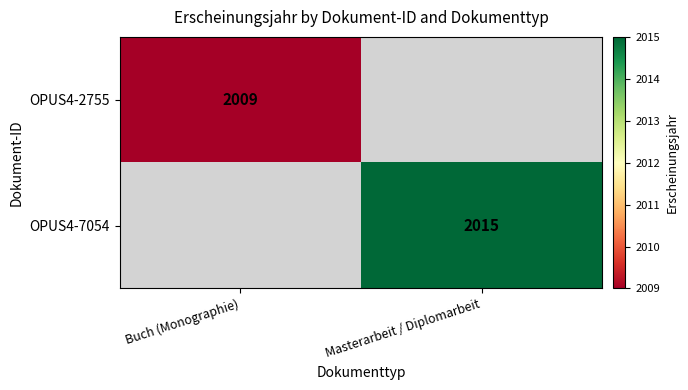

Which series has the largest total across all categories?

OPUS4-7054